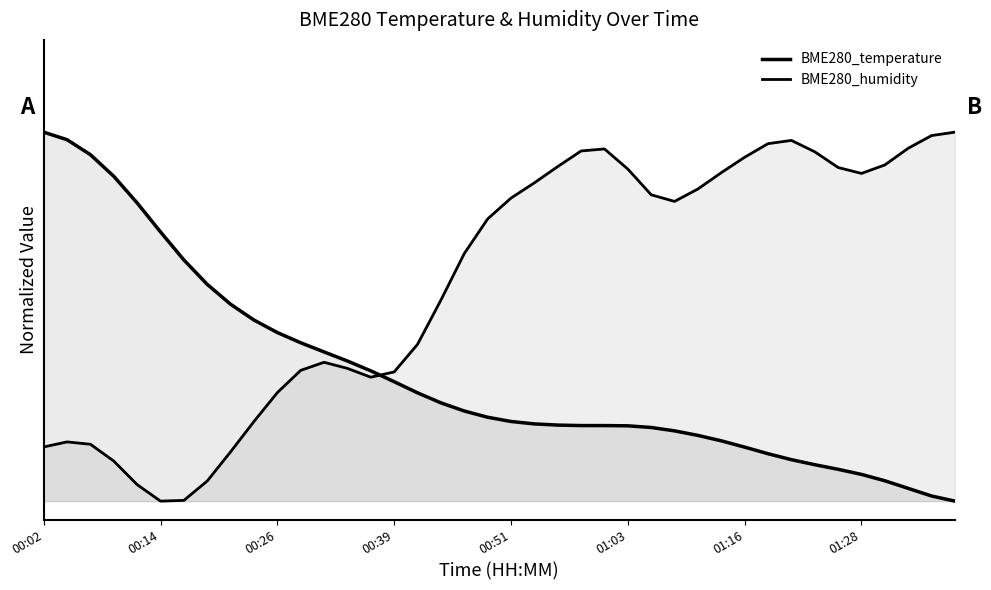

Count the number of data series in this chart.

2